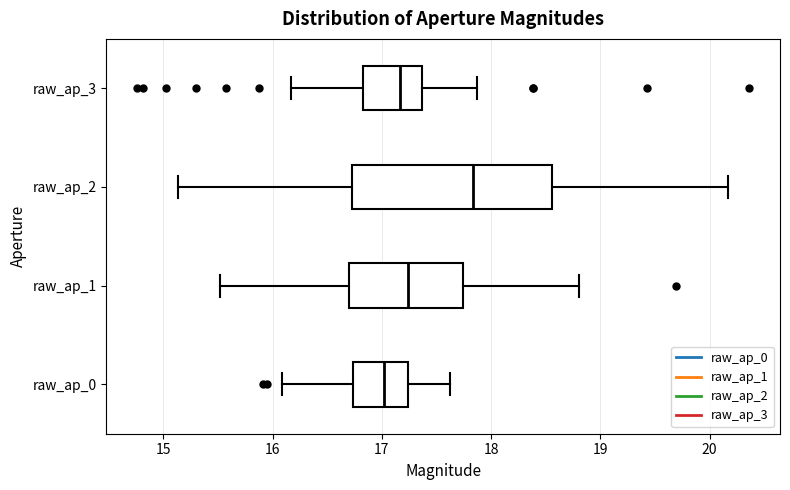

Where does the median line of the box for raw_ap_0 sit on the x-axis? The values are not printed on the chart, so give them approximately, as read against the axis.

17.0